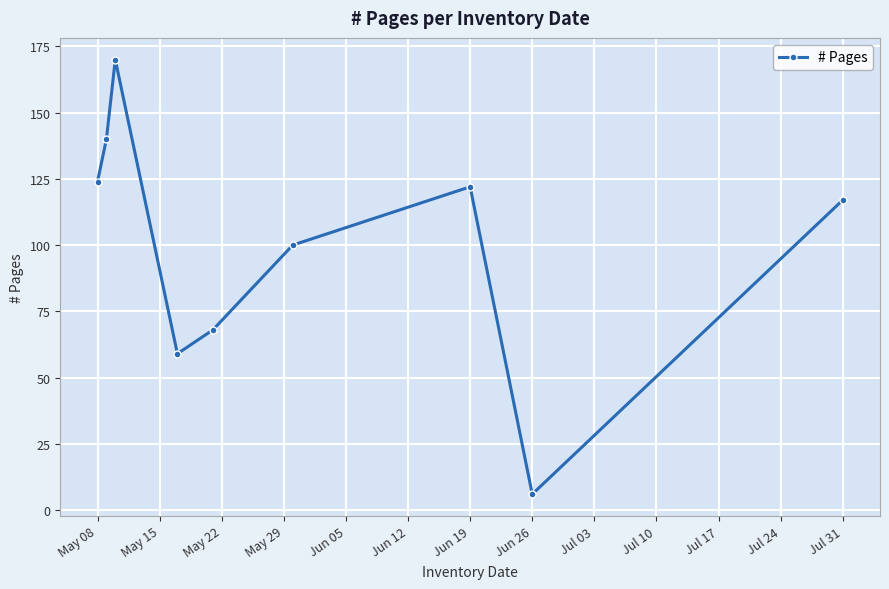

Does the chart display data point markers on the line(s)?

Yes